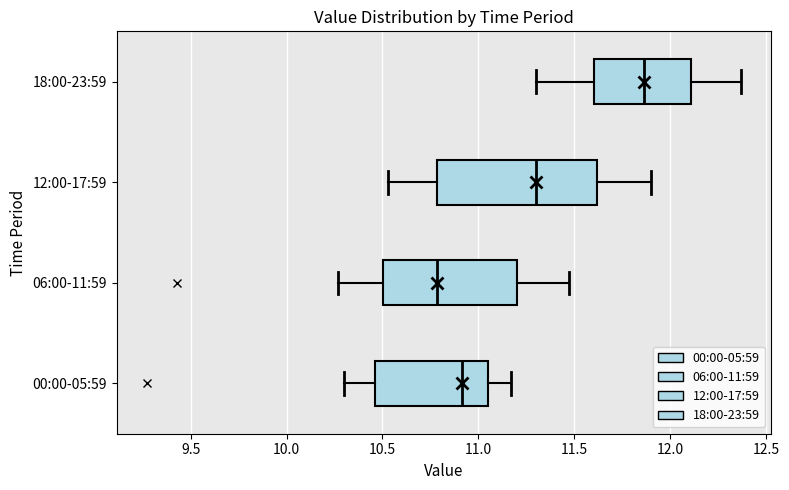

Reading bottom to top, read every box against the x-axis: the position of its median line, the range the box covers, and the ends of its whiskers. The values are not printed on the chart, so give them approximately, as read against the axis.

00:00-05:59: median 10.90, box 10.45 to 11.05, whiskers 10.30 to 11.15
06:00-11:59: median 10.80, box 10.50 to 11.20, whiskers 10.25 to 11.45
12:00-17:59: median 11.30, box 10.80 to 11.60, whiskers 10.55 to 11.90
18:00-23:59: median 11.85, box 11.60 to 12.10, whiskers 11.30 to 12.35